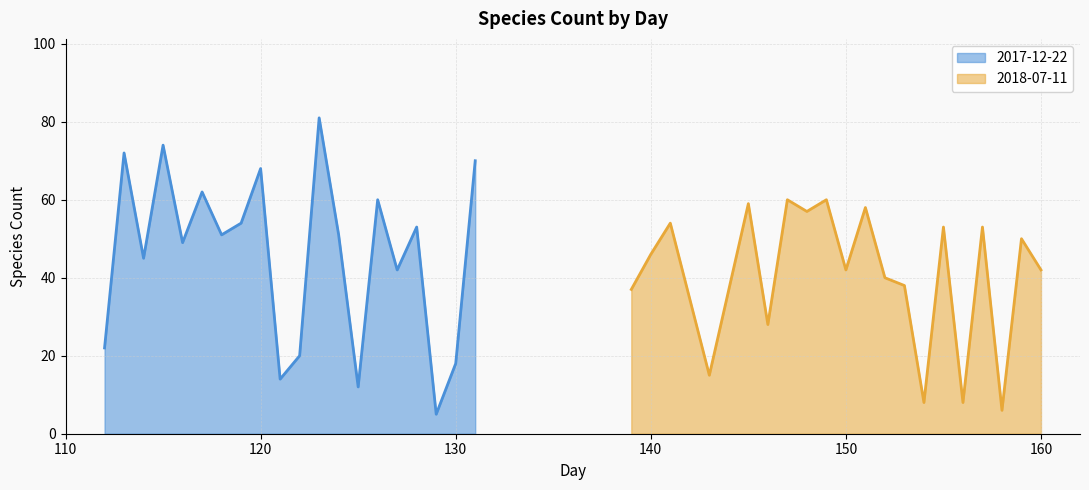

Is it true that 2018-07-11 equals 30 at 140?

False